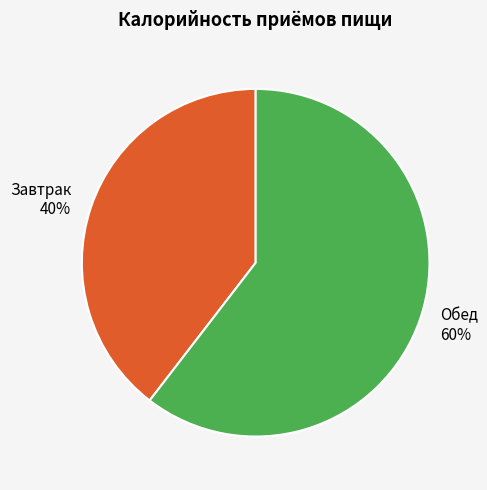

True or false: Обед accounts for 60% of the total.

True